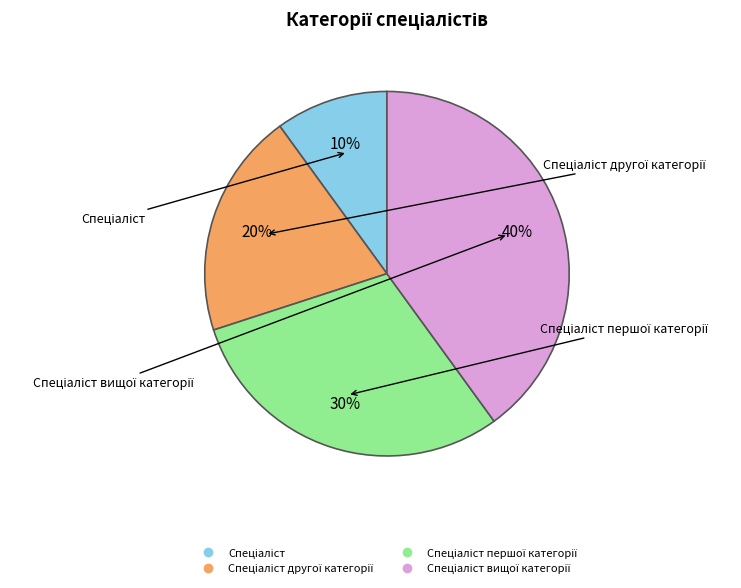

Count the number of slices in the pie.

4